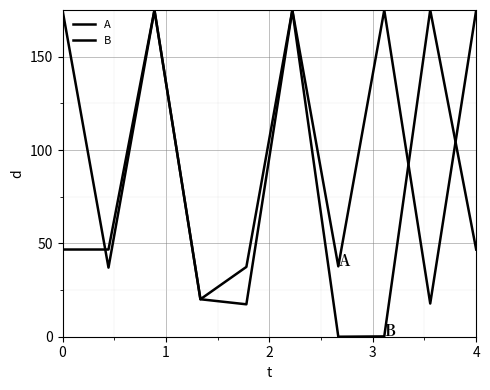

Count the number of data series in this chart.

2